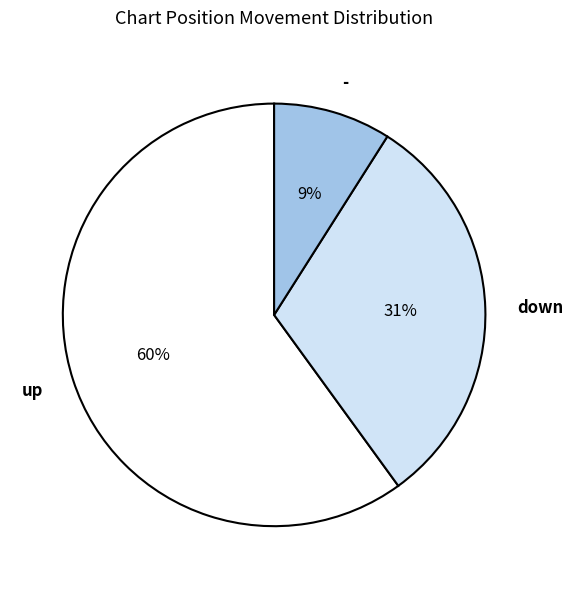

To the nearest percent, what is the average slice percentage?

33%